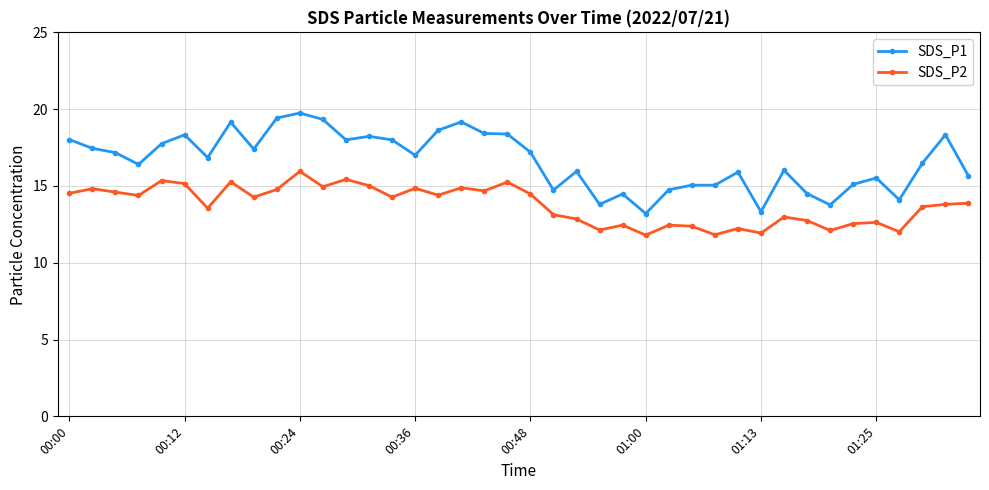

List the series in order of their overall mean, lowest first.

SDS_P2, SDS_P1